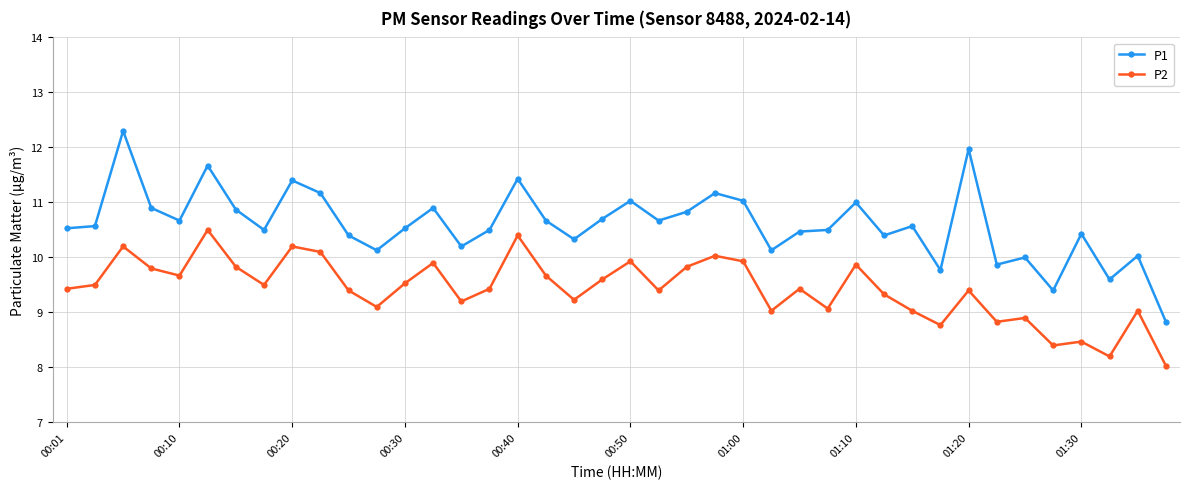

What is the average value of the P2 series?

9.4